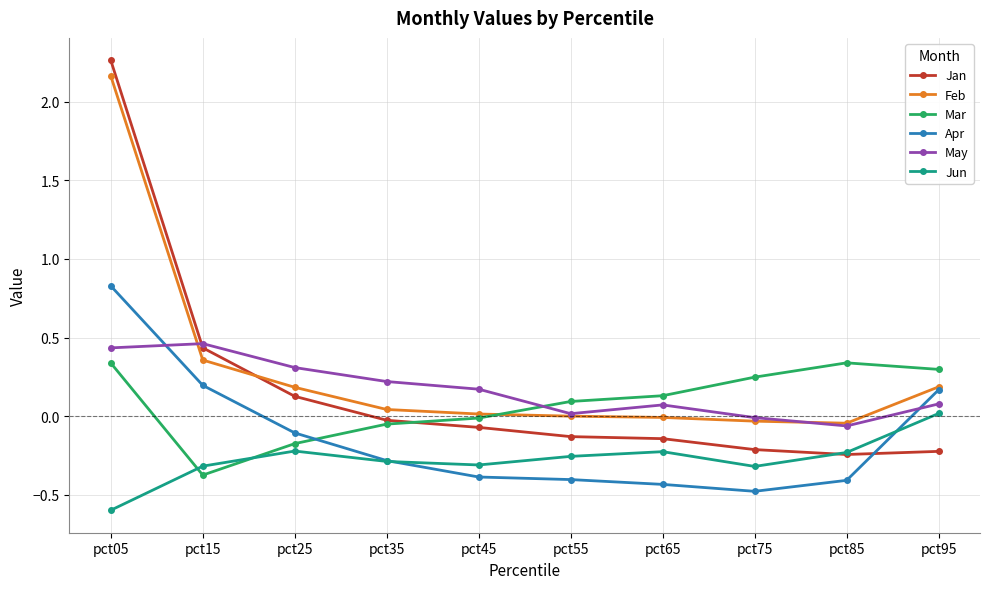

Where is Mar nearest to the value 0?

pct45